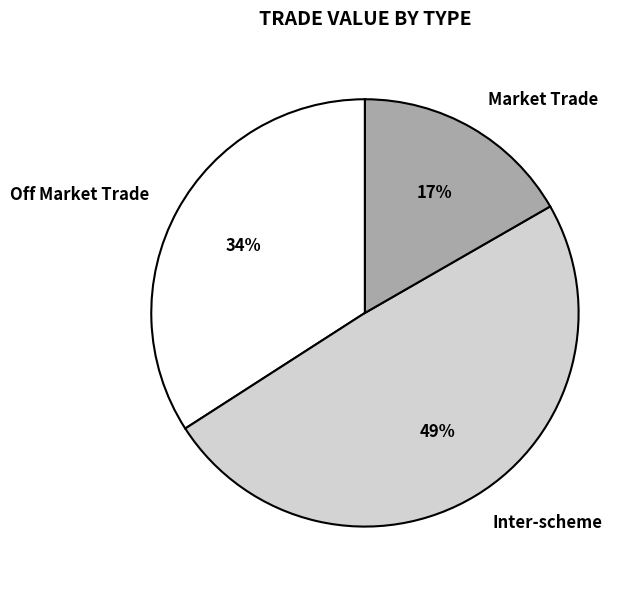

Rank the categories by value from lowest to highest.

Market Trade, Off Market Trade, Inter-scheme